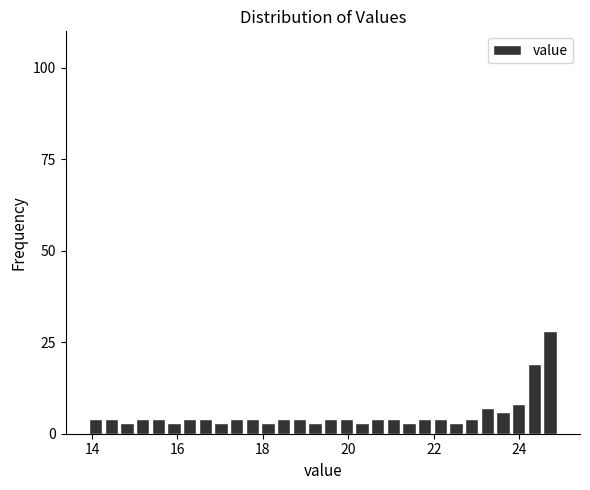

Read against the x-axis, roughly where is the centre of the tallest bar?

24.8